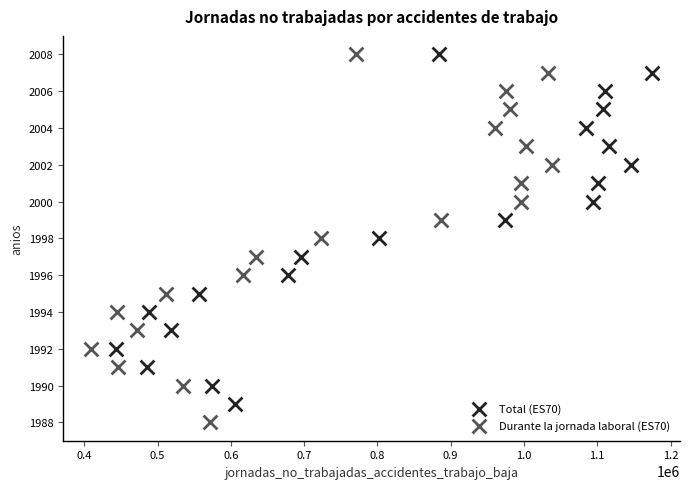

What are all the series names shown in the legend?

Total (ES70), Durante la jornada laboral (ES70)